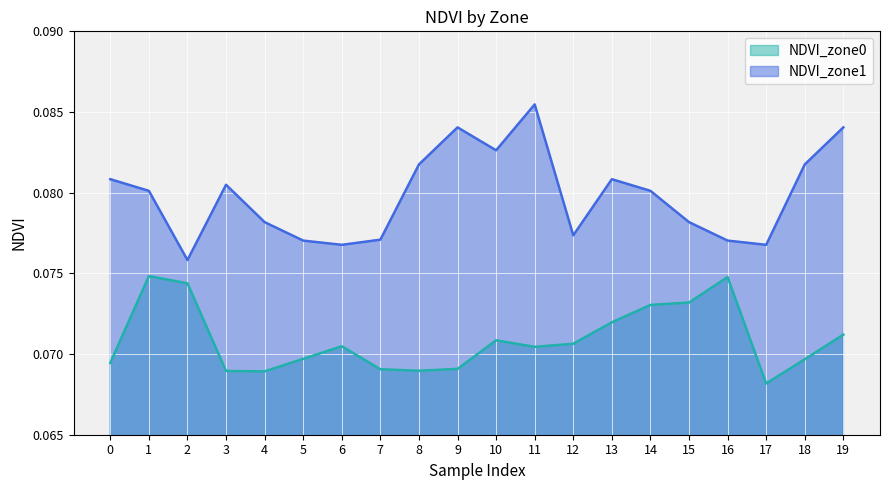

True or false: NDVI_zone1 and NDVI_zone0 cross at least once.

False